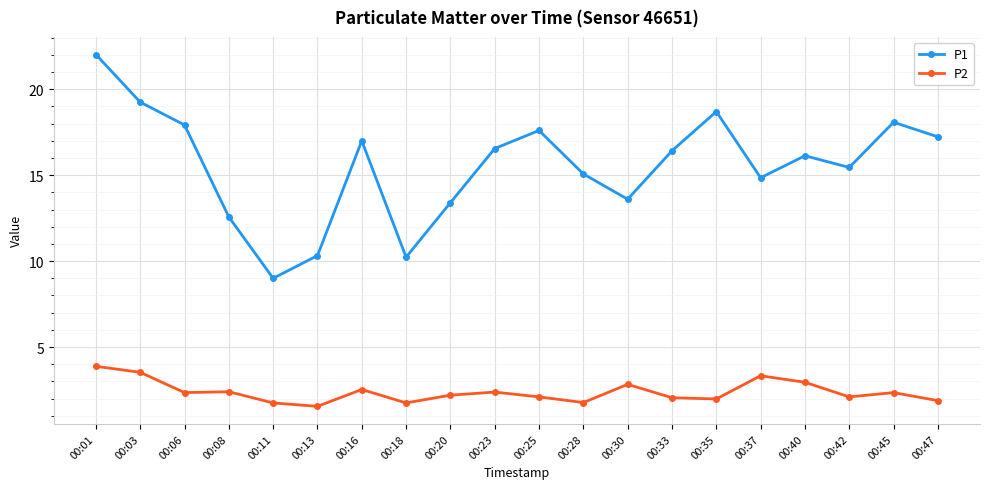

What is the maximum value shown in the chart?

22.0